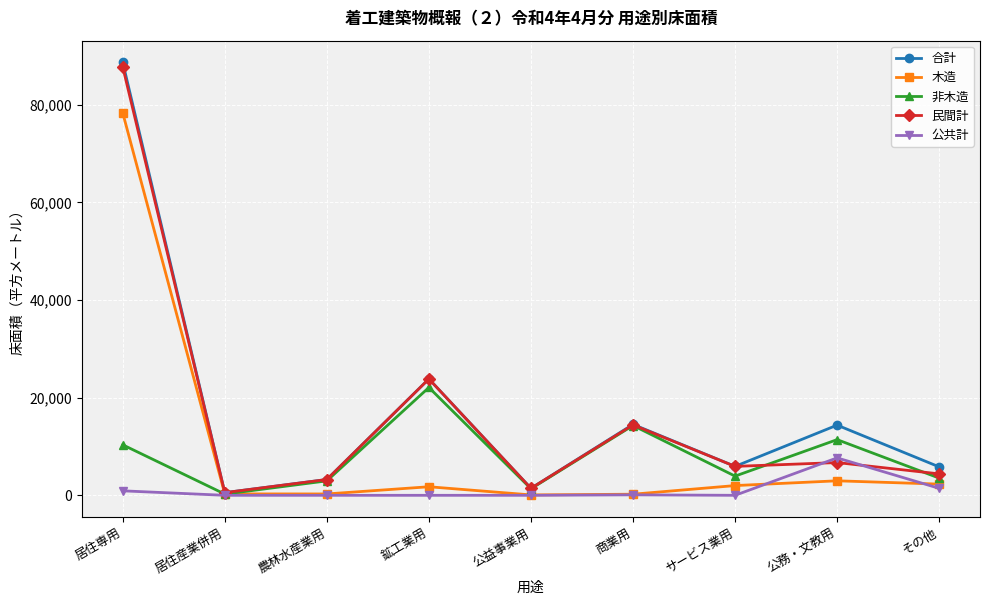

What is the total value across all series at 農林水産業用?

9714